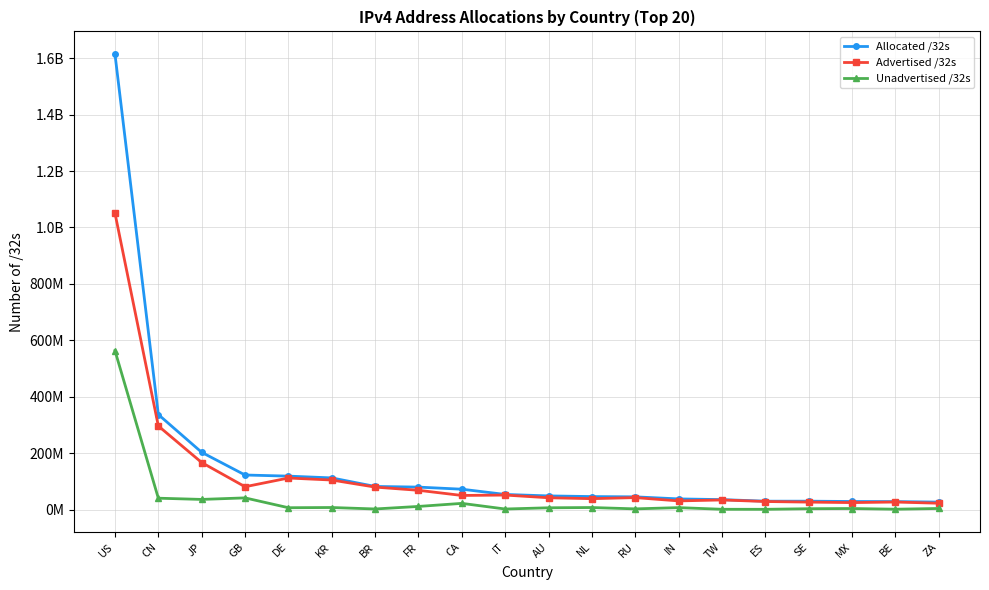

What is the label of the 3rd point from the left?

JP